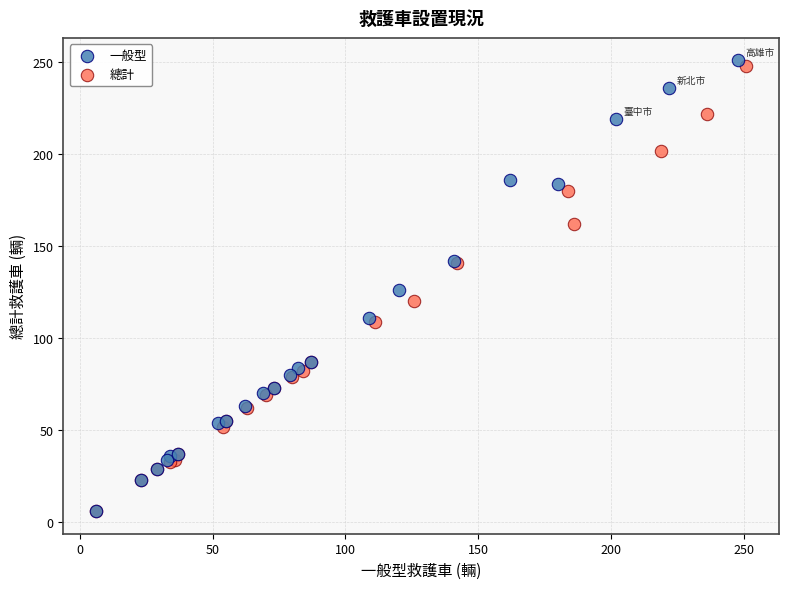

Which series has the widest spread of Y values?

一般型